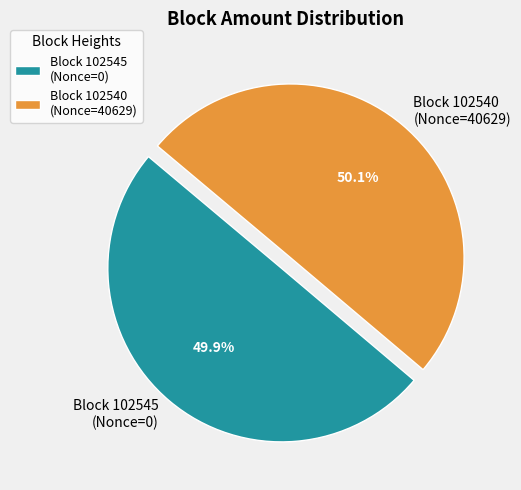

Does any single category account for the majority?

Yes